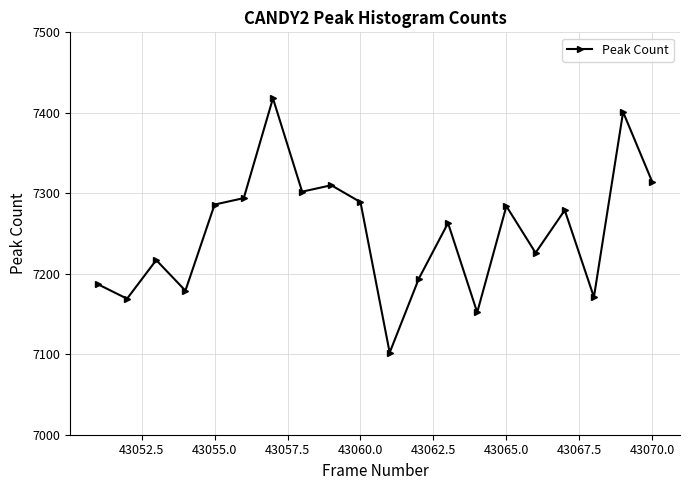

Reading left to right, what are all the values shown in this chart?

7187	7169	7217	7179	7286	7294	7418	7302	7310	7289	7102	7194	7263	7152	7284	7226	7279	7171	7401	7314